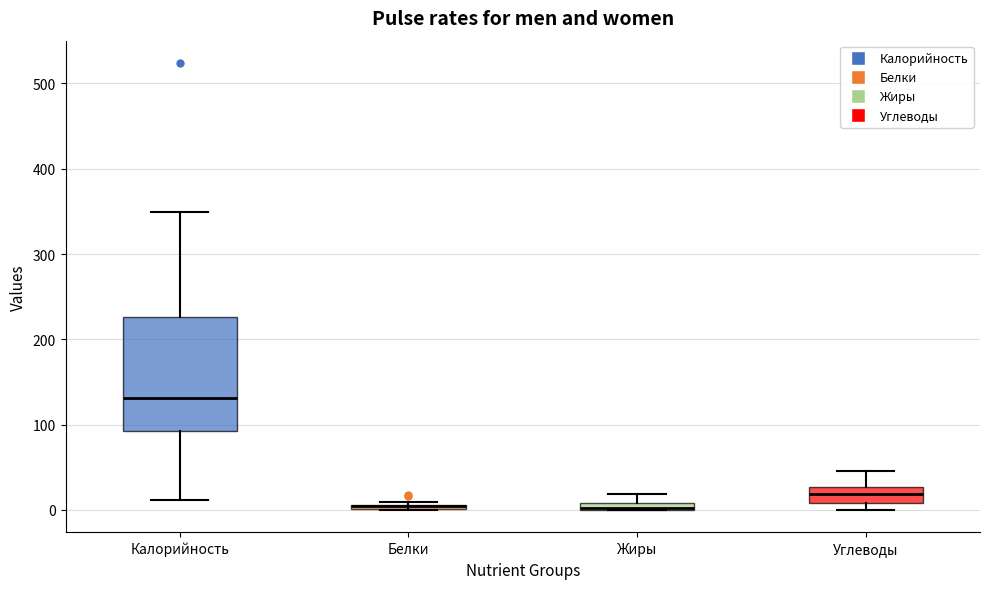

Comparing the boxes themselves (not the whiskers), which one is the tallest?

Калорийность